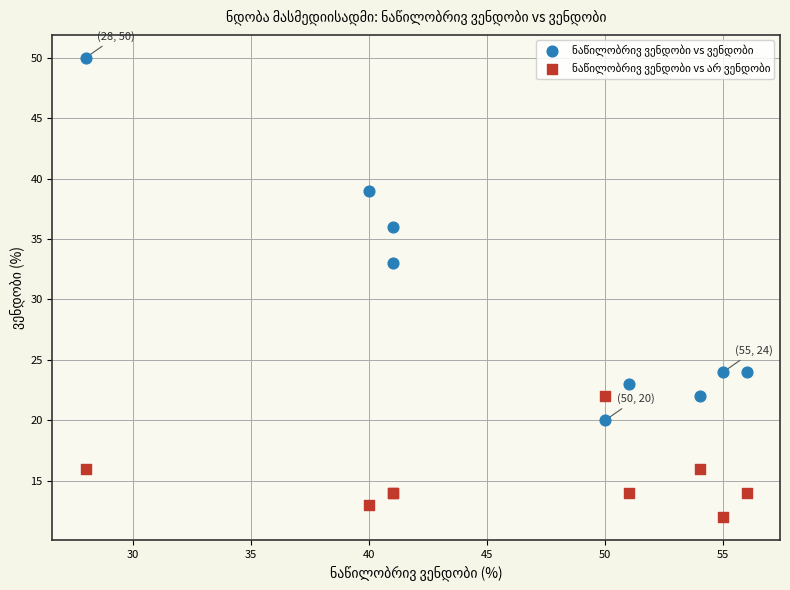

What is the X range (max minus min) for the scatter plot?

28